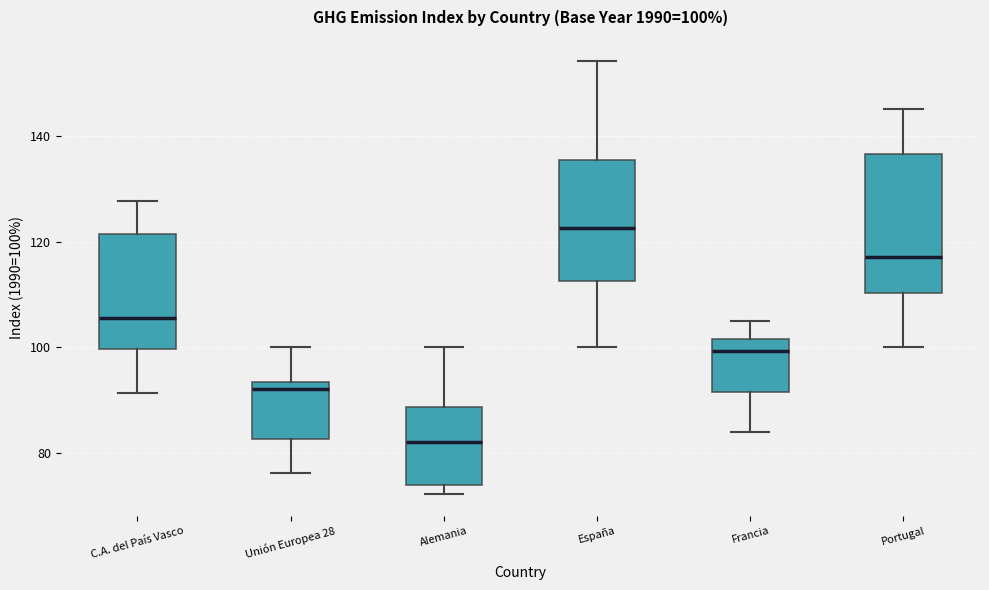

Which box's median line is the lowest?

Alemania